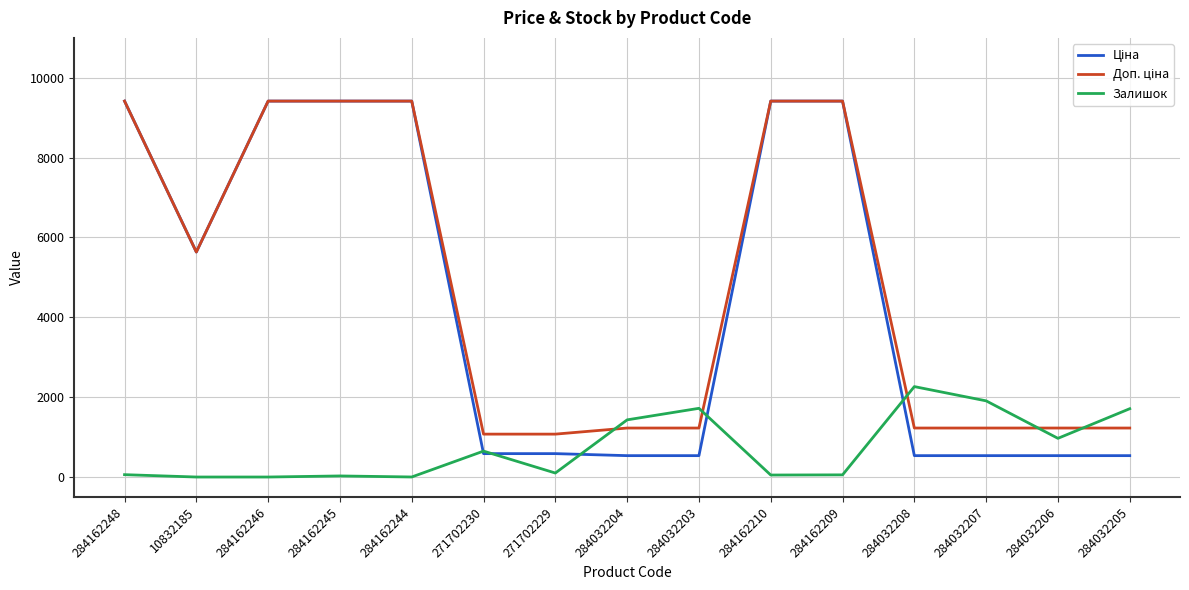

The value of Залишок at 284032207 is 1908.0. True or false?

True